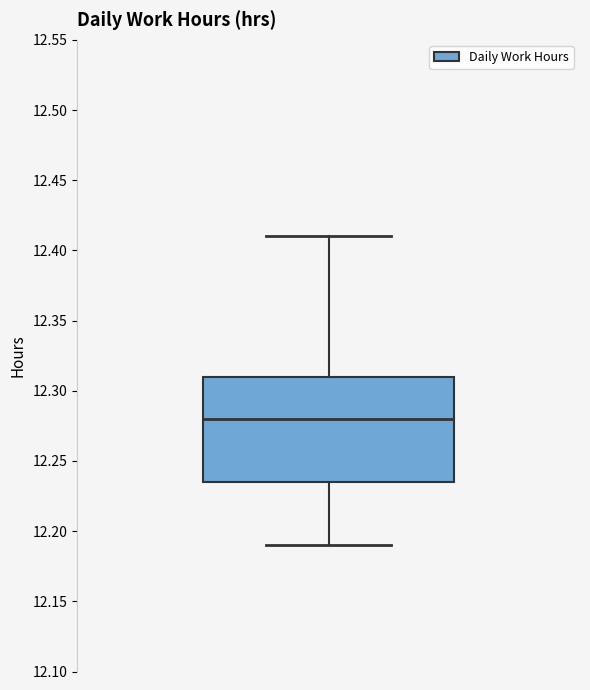

Where is the lower edge of the box on the y-axis? The values are not printed on the chart, so give them approximately, as read against the axis.

12.235